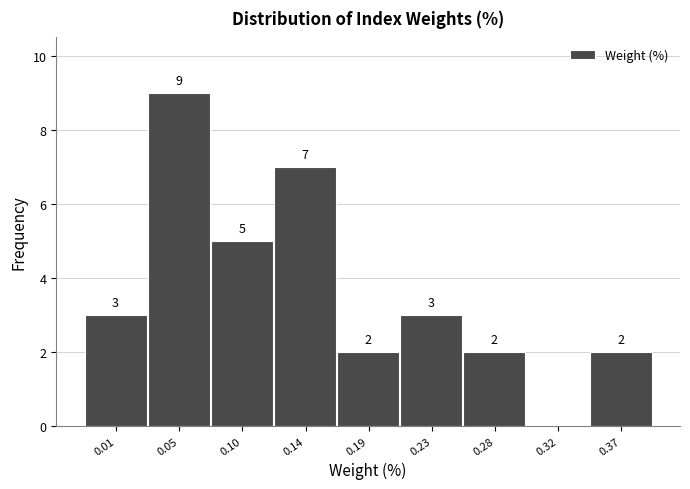

Reading left to right, what are all the values shown in this chart?

0.01=3	0.05=9	0.10=5	0.14=7	0.19=2	0.23=3	0.28=2	0.32=0	0.37=2